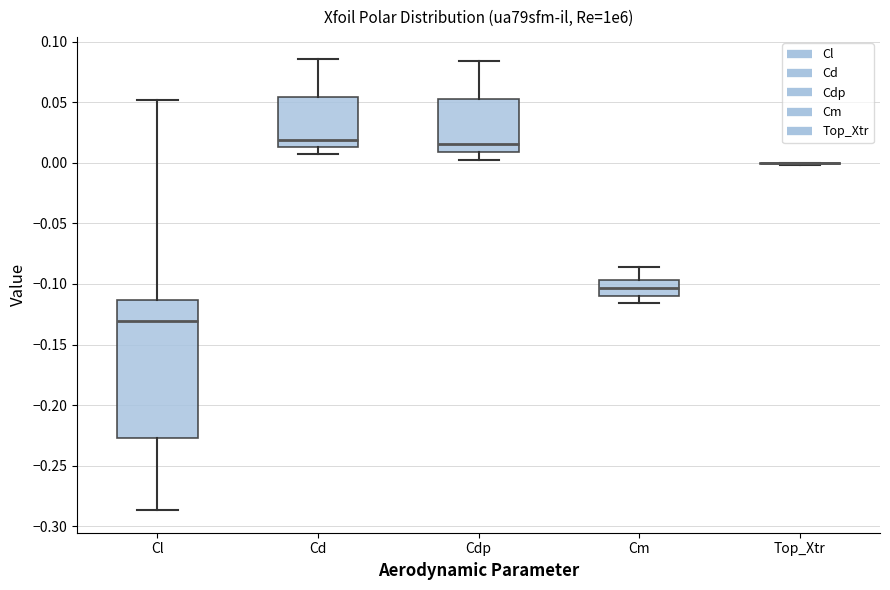

Reading left to right, transcribe this box plot: for each box, give where its median line is, the range the box spans, and where its two whiskers end, as read against the y-axis. The values are not printed on the chart, so give them approximately, as read against the axis.

Cl: median -0.130, box -0.225 to -0.115, whiskers -0.285 to 0.050
Cd: median 0.020, box 0.015 to 0.055, whiskers 0.005 to 0.085
Cdp: median 0.015, box 0.010 to 0.055, whiskers 0.000 to 0.085
Cm: median -0.105, box -0.110 to -0.095, whiskers -0.115 to -0.085
Top_Xtr: box collapsed to a line at 0.000, whiskers 0.000 to 0.000